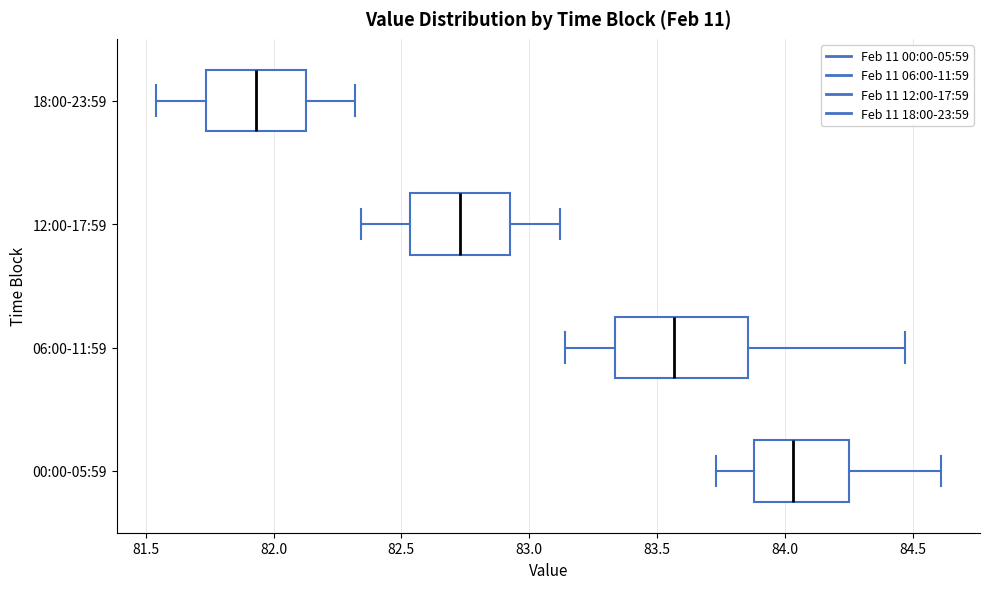

Reading bottom to top, read every box against the x-axis: the position of its median line, the range the box covers, and the ends of its whiskers. The values are not printed on the chart, so give them approximately, as read against the axis.

00:00-05:59: median 84.05, box 83.90 to 84.25, whiskers 83.75 to 84.60
06:00-11:59: median 83.55, box 83.35 to 83.85, whiskers 83.15 to 84.45
12:00-17:59: median 82.75, box 82.55 to 82.95, whiskers 82.35 to 83.10
18:00-23:59: median 81.95, box 81.75 to 82.15, whiskers 81.55 to 82.30